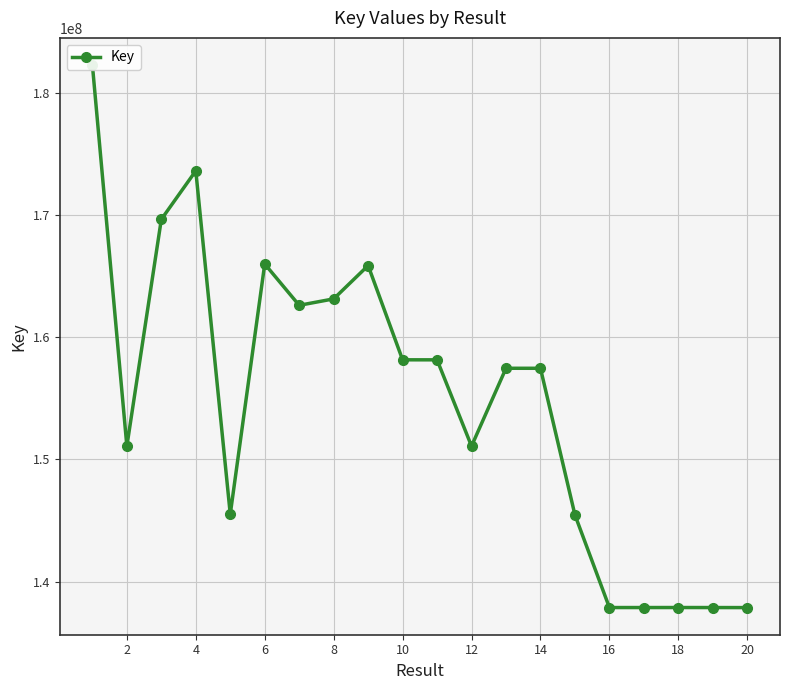

How many lines are shown in the chart?

1